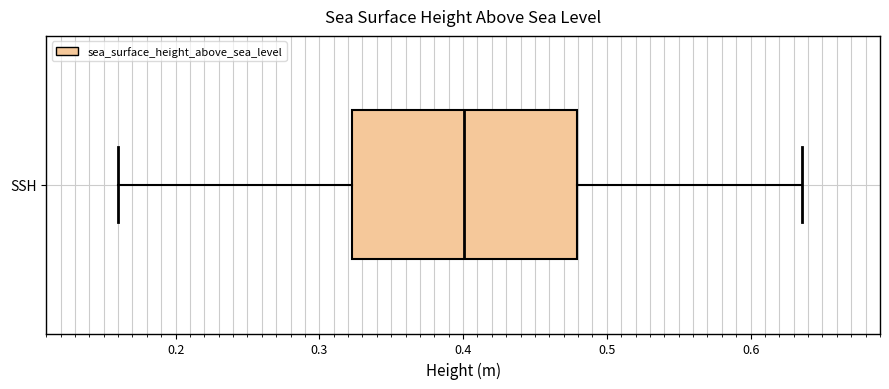

Where does the median line of the box for SSH sit on the x-axis? The values are not printed on the chart, so give them approximately, as read against the axis.

0.40